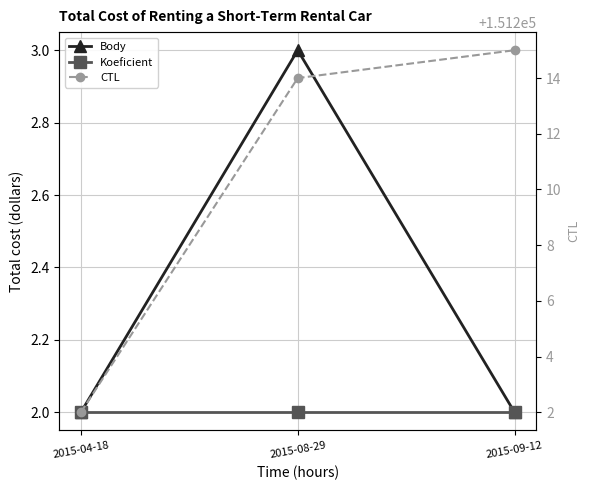

What is the difference between the highest and lowest values at 2015-04-18?

151200